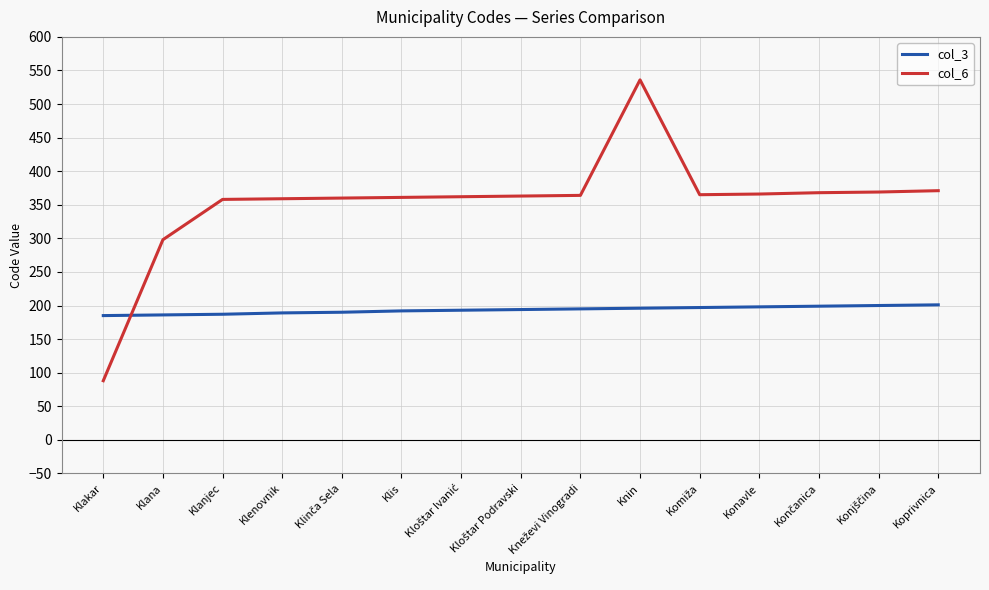

Where is col_6 nearest to the value 312?

Klana